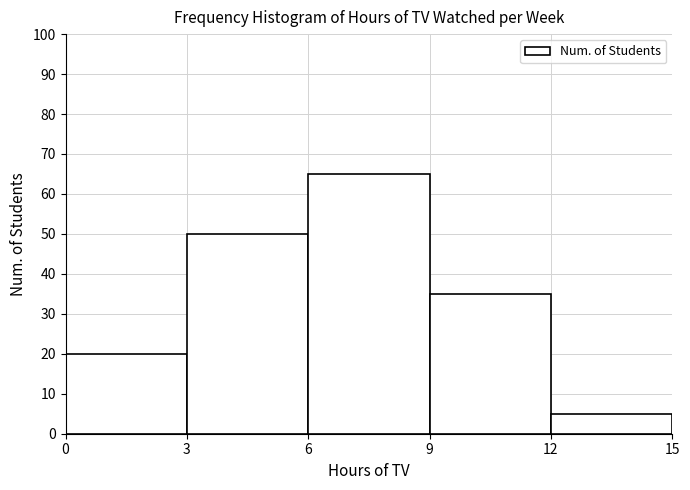

Reading left to right, list every bar in this chart as the range it spans on the x-axis followed by its height. The values are not printed on the chart, so give them approximately, as read against the axis.

0 to 3: 20
3 to 6: 50
6 to 9: 65
9 to 12: 35
12 to 15: 5